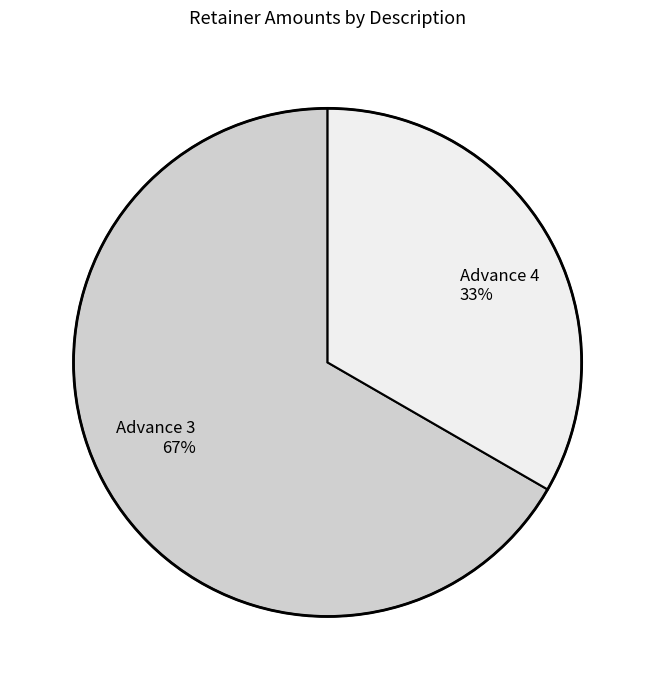

Which category has the smallest portion of the pie?

Advance 4